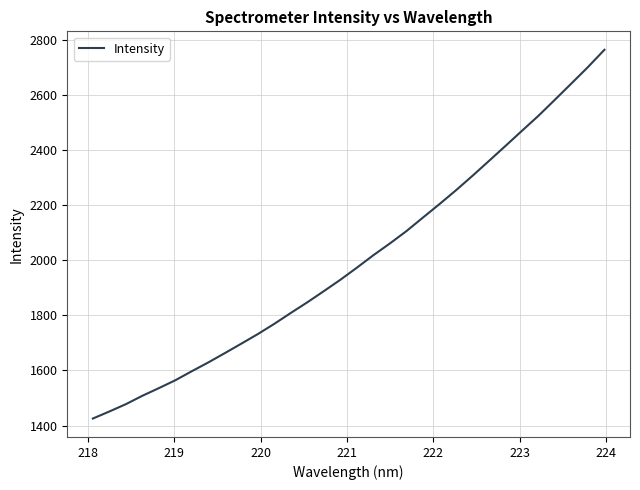

True or false: the data has more than 0 interior local peaks.

False